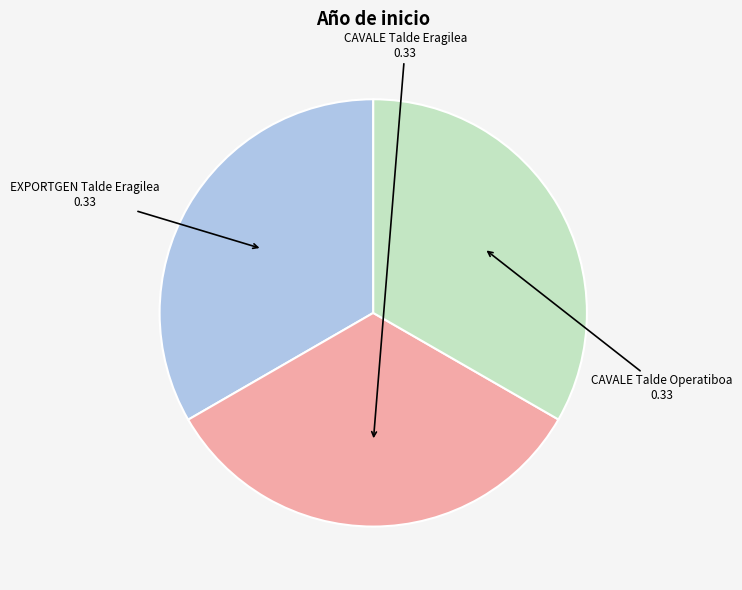

What is the ratio of the value at EXPORTGEN Talde Eragilea to the value at CAVALE Talde Operatiboa?

1.0